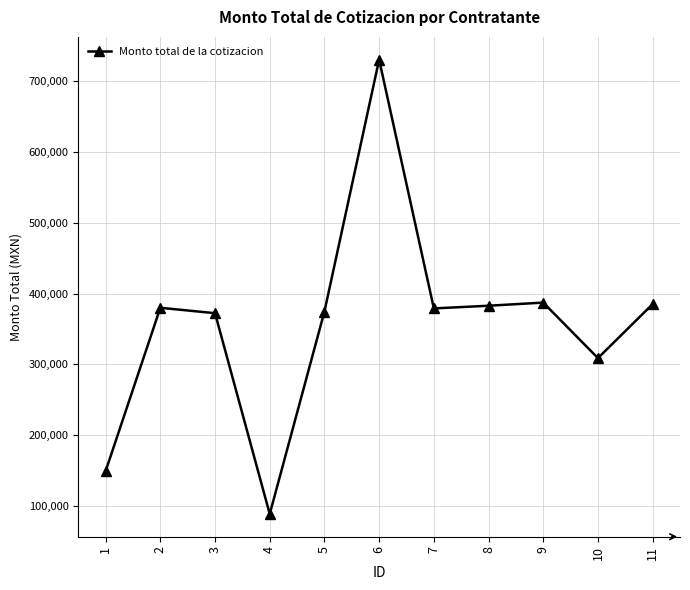

At which category does the data reach its first local valley?

4